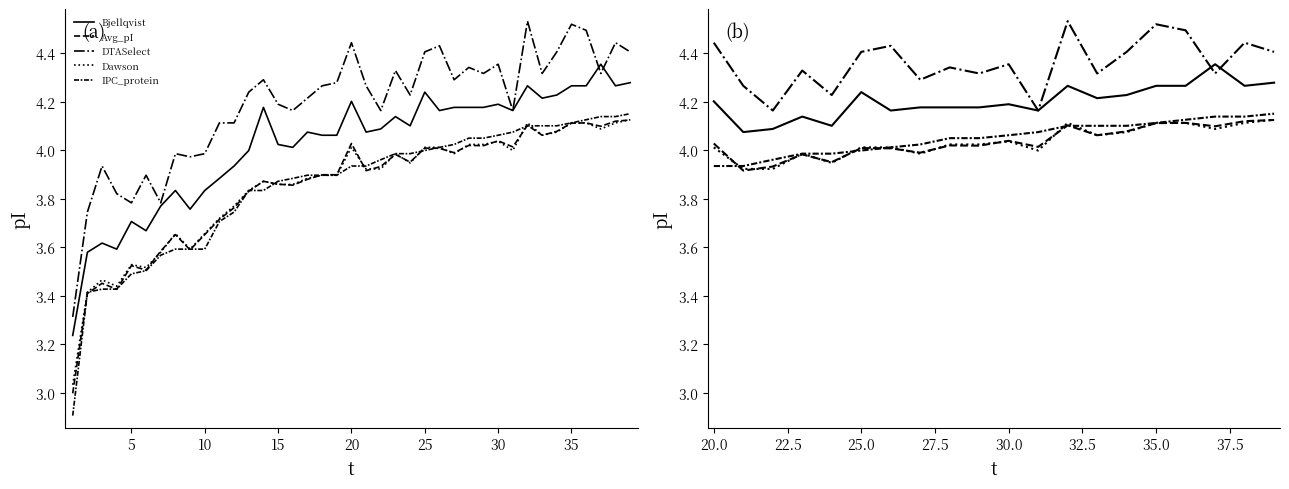

Rank the series by their maximum value, from highest to lowest.

DTASelect, Bjellqvist, IPC_protein, Dawson, Avg_pI